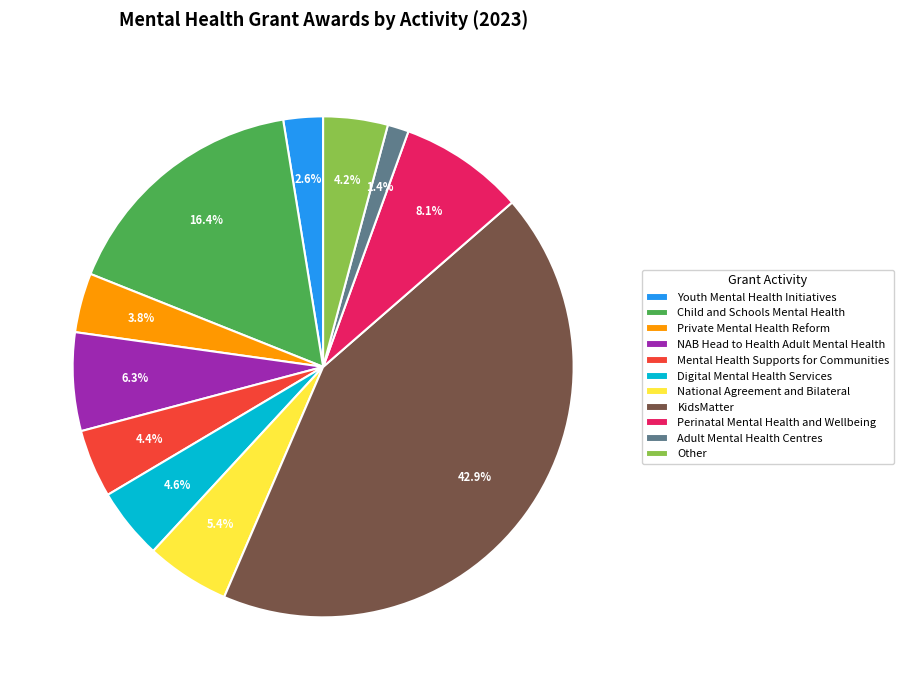

What percentage is the Adult Mental Health Centres slice, to the nearest percent?

1%